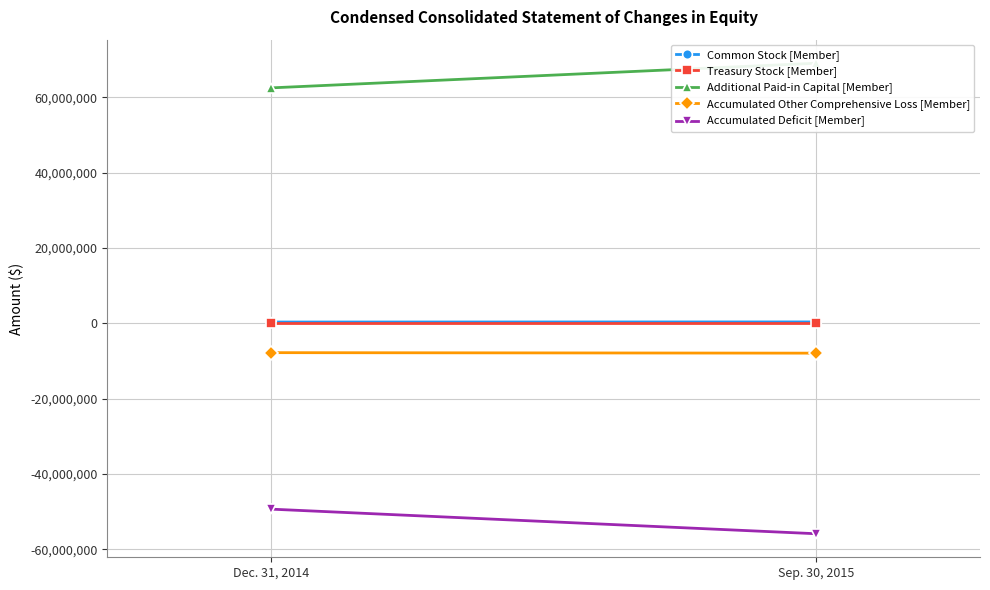

Read the Additional Paid-in Capital [Member] value at Dec. 31, 2014, to the nearest 50.

62517900